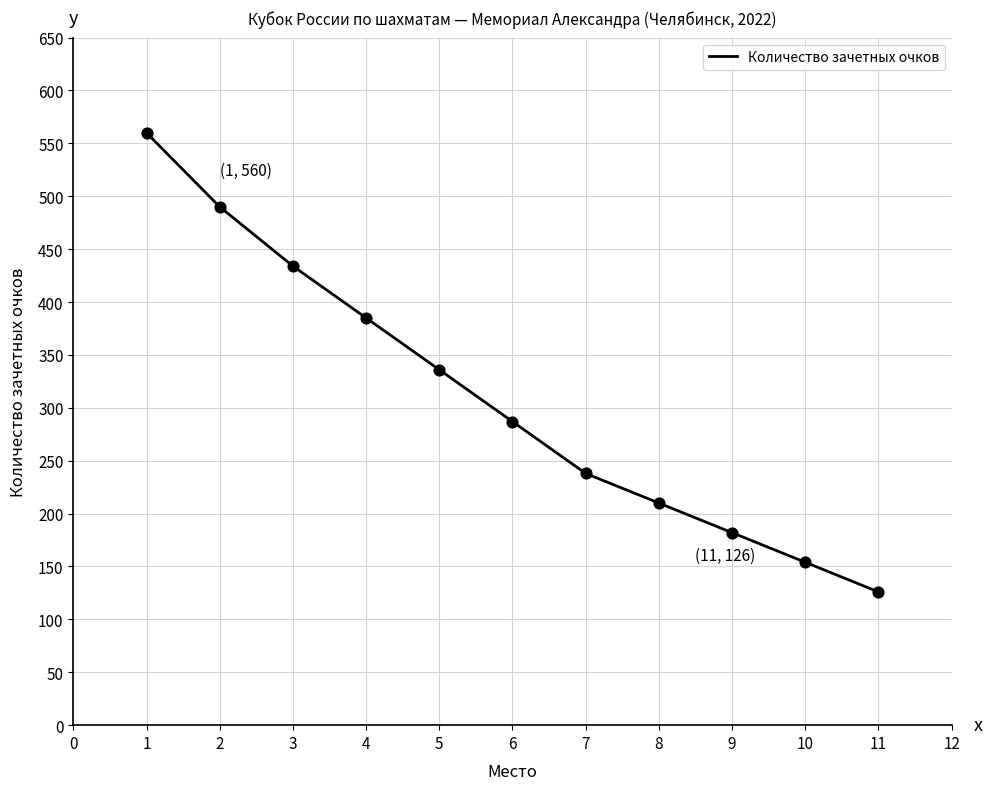

What is the change in value from 4 to 7?

-147